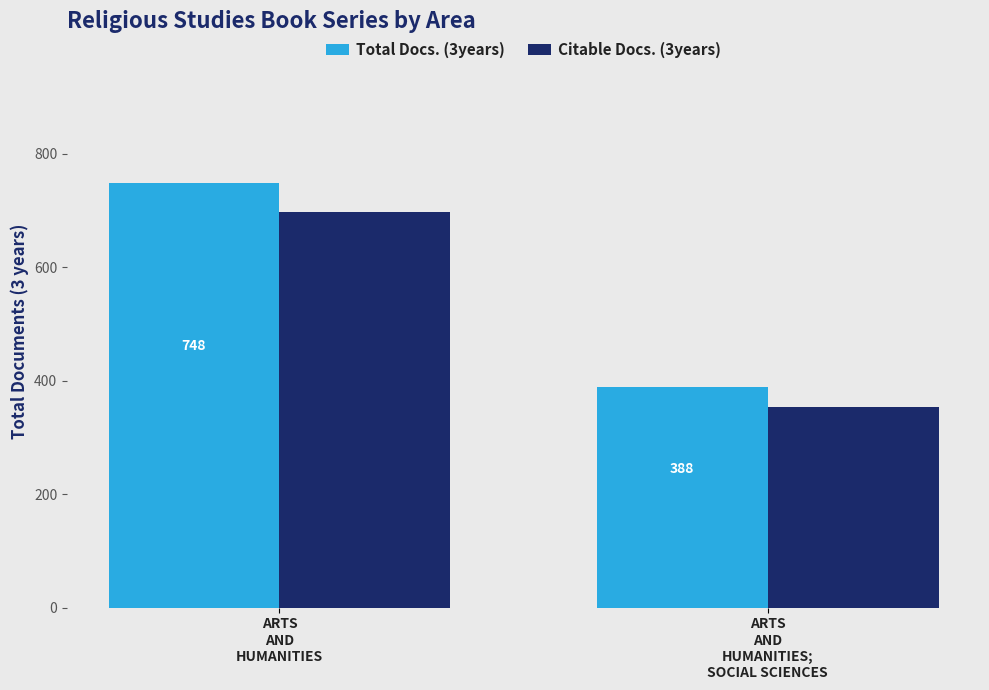

What is the difference between the Citable Docs. (3years) values at ARTS
AND
HUMANITIES and ARTS
AND
HUMANITIES;
SOCIAL SCIENCES?

345